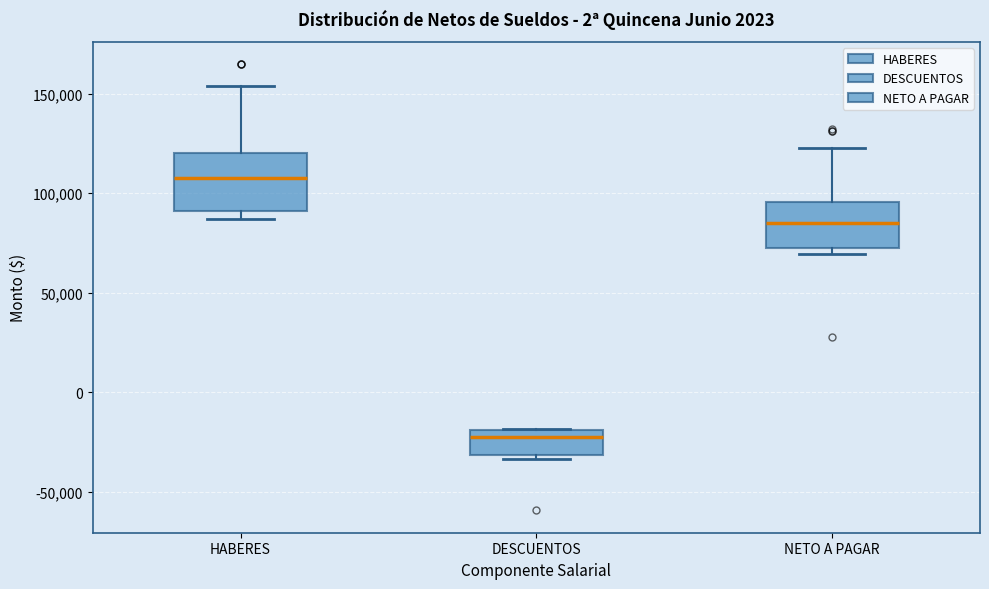

Which box's median line is the lowest?

DESCUENTOS